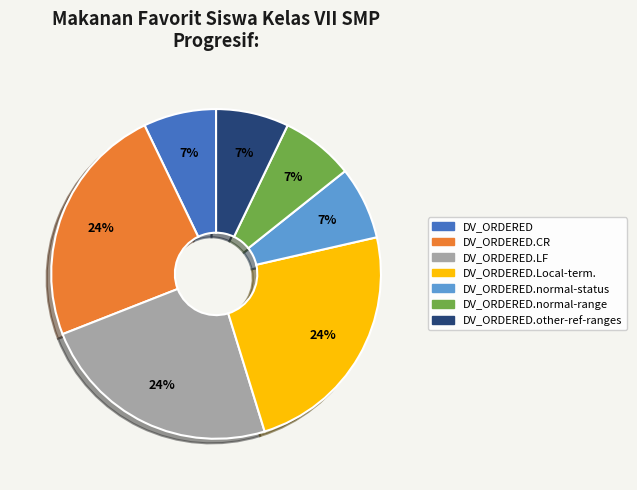

Does any single category account for the majority?

No